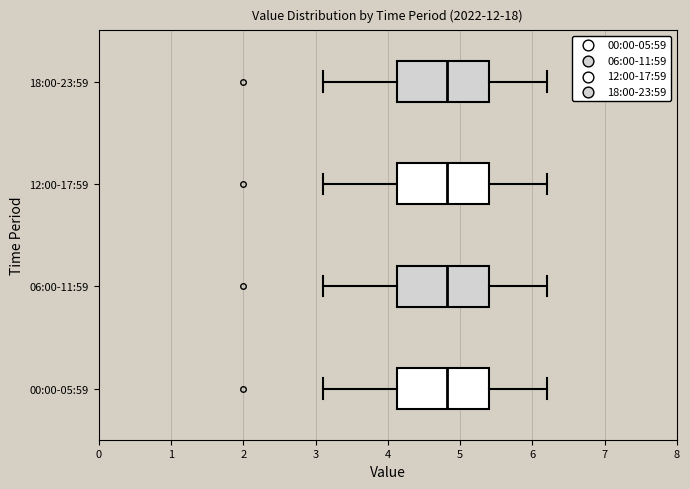

Reading bottom to top, transcribe this box plot: for each box, give where its median line is, the range the box spans, and where its two whiskers end, as read against the x-axis. The values are not printed on the chart, so give them approximately, as read against the axis.

00:00-05:59: median 4.8, box 4.1 to 5.4, whiskers 3.1 to 6.2
06:00-11:59: median 4.8, box 4.1 to 5.4, whiskers 3.1 to 6.2
12:00-17:59: median 4.8, box 4.1 to 5.4, whiskers 3.1 to 6.2
18:00-23:59: median 4.8, box 4.1 to 5.4, whiskers 3.1 to 6.2